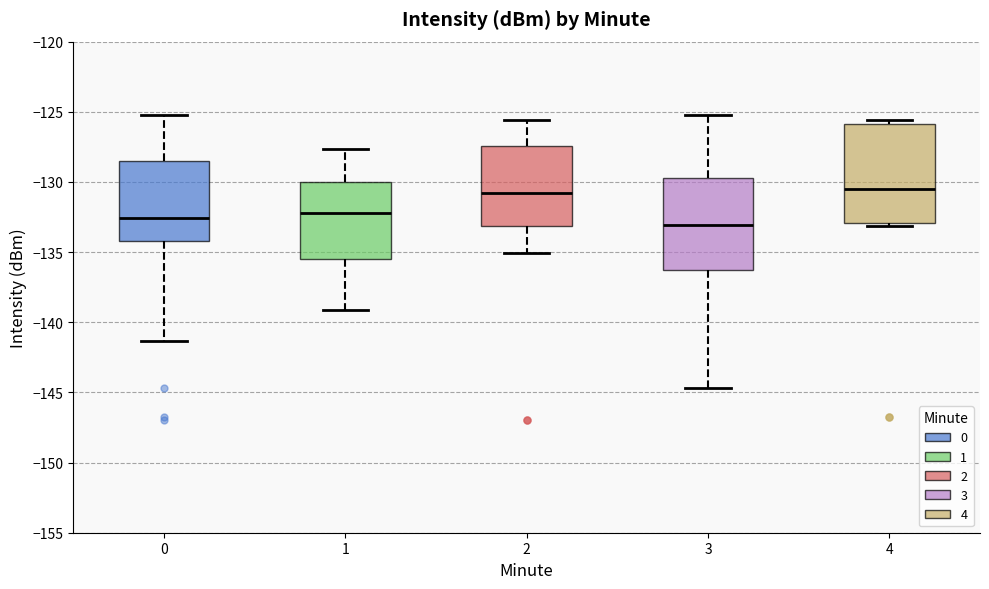

Which box has the lowest median line?

3